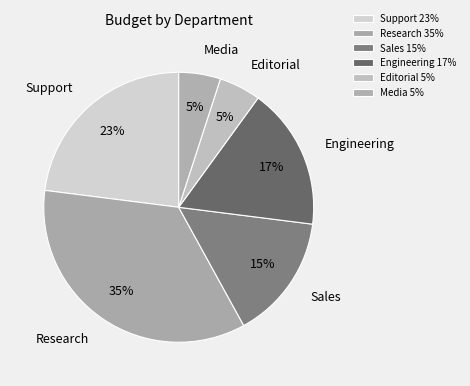

To the nearest percent, what percentage of the pie is Support?

23%